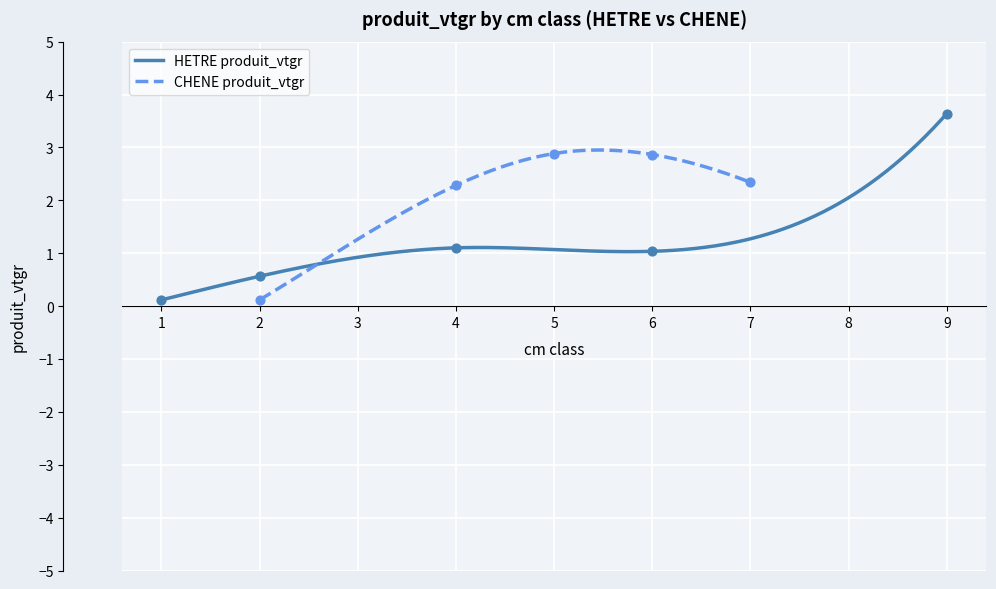

Is the value of HETRE produit_vtgr at cm=2 greater than the value of CHENE produit_vtgr at cm=1?

Yes